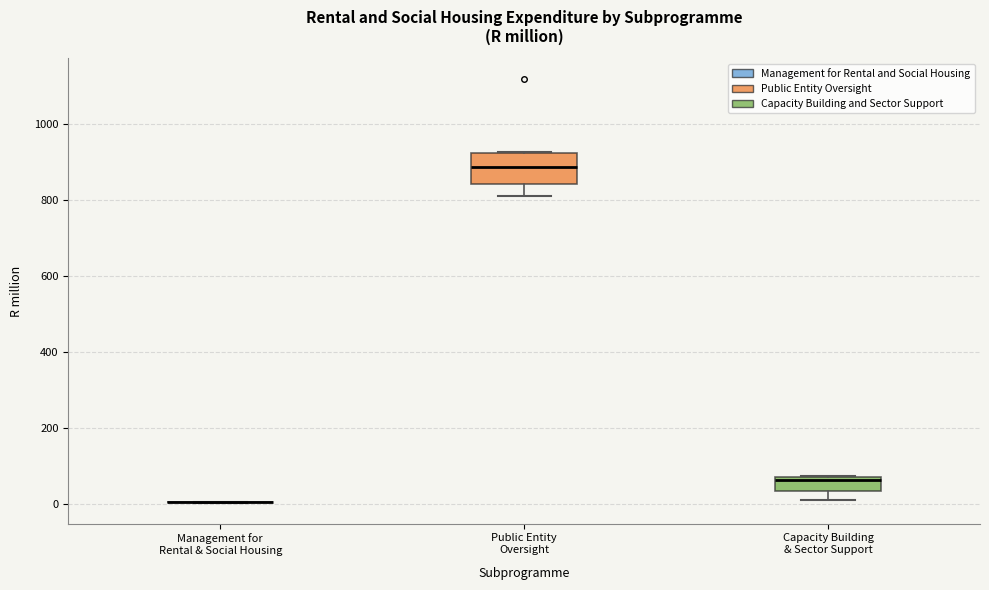

Which box is the tallest, from its lower edge to its upper edge?

Public Entity Oversight